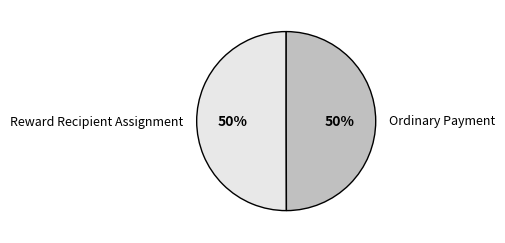

Is it true that Ordinary Payment is 62% of the pie?

False